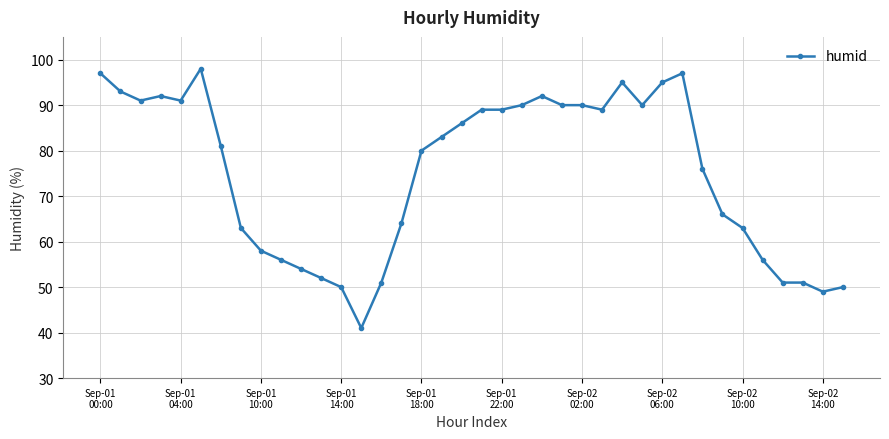

What is the value of the 35th point from the left?

51